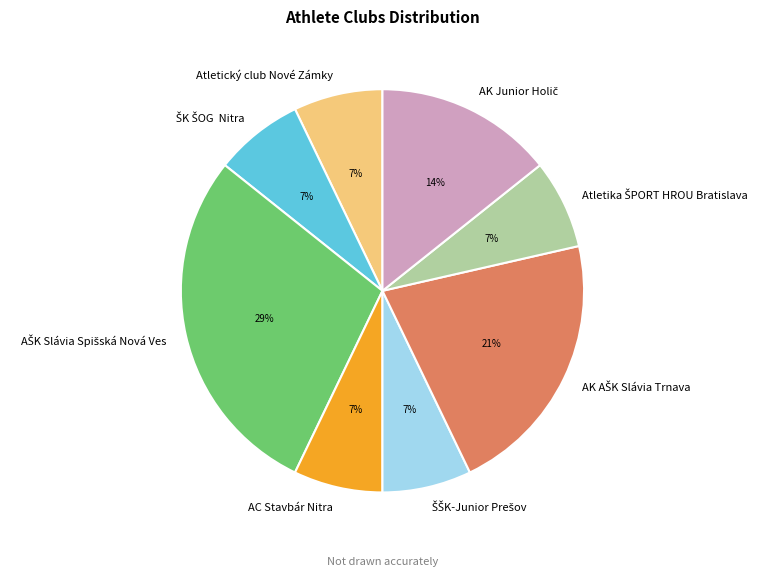

To the nearest percent, what portion does AC Stavbár Nitra represent?

7%